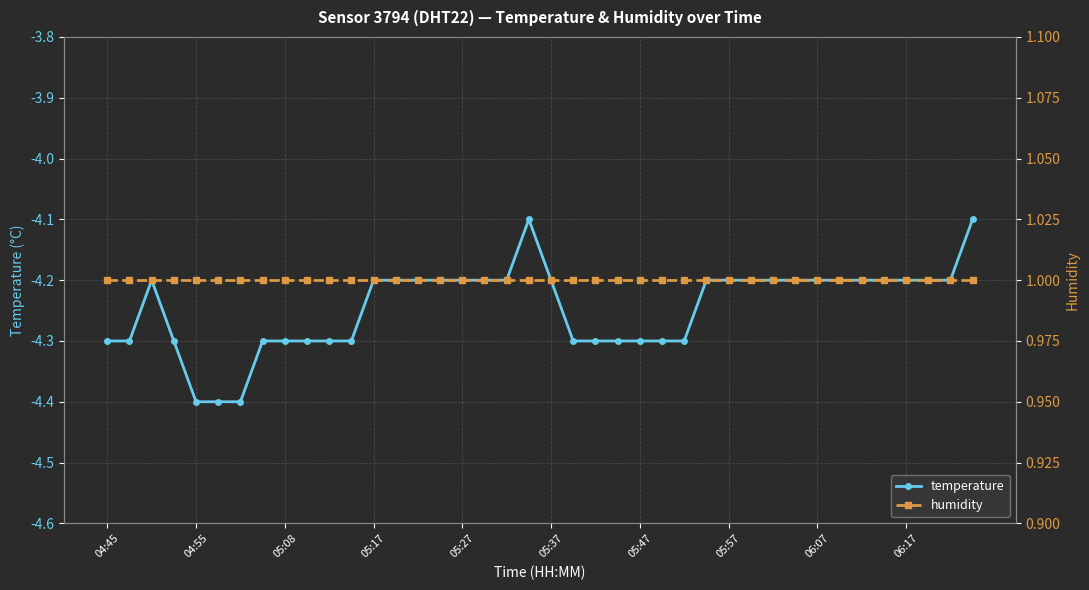

Which series has the widest spread of values?

temperature